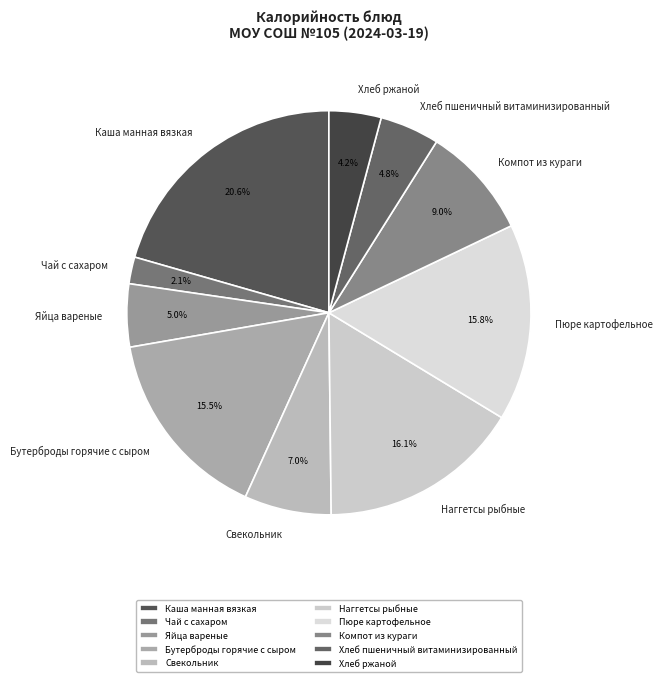

Approximately how many times larger is the value at Каша манная вязкая compared to Компот из кураги?

2.3